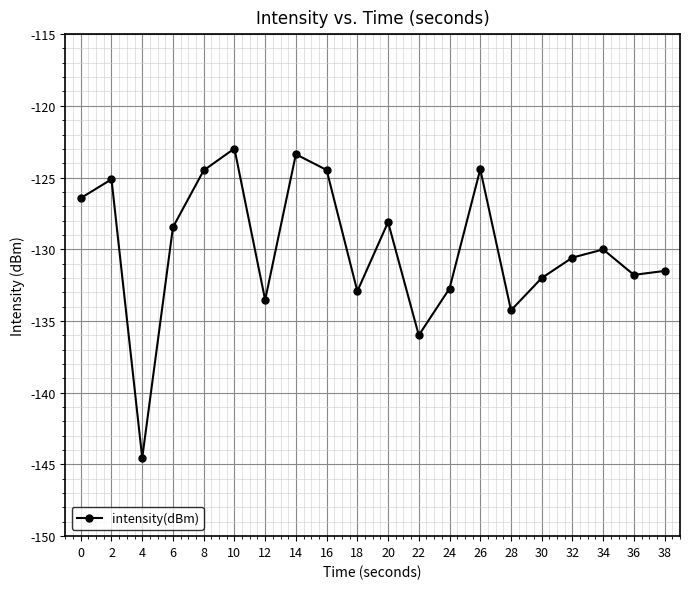

What is the value of the 18th point from the left?

-130.0